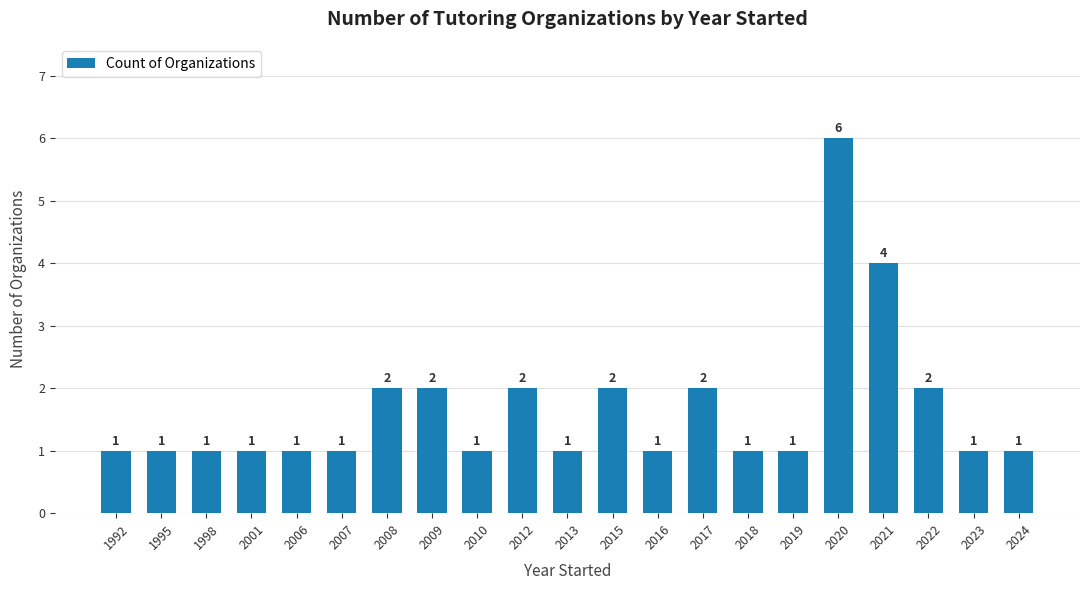

What is the value of the 12th bar from the left?

2